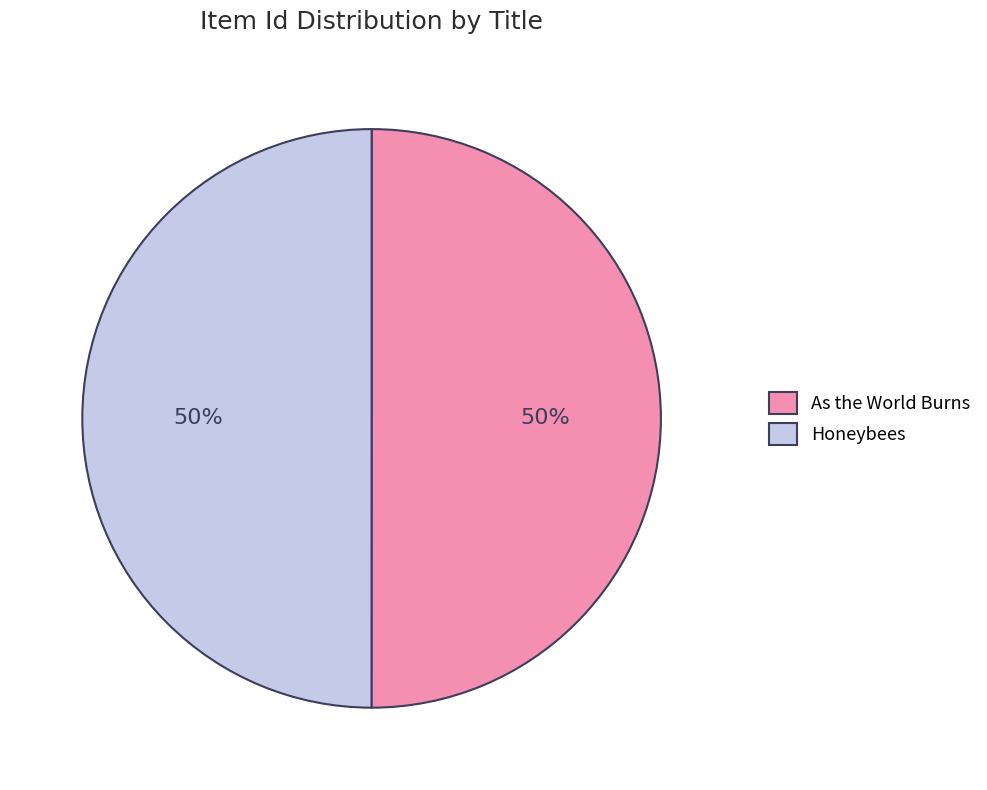

True or false: Honeybees accounts for 45% of the total.

False